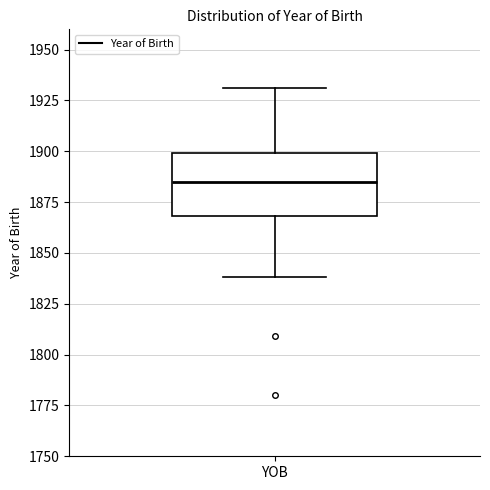

Transcribe this box plot: give where the median line is, the range the box spans, and where the two whiskers end, as read against the y-axis. The values are not printed on the chart, so give them approximately, as read against the axis.

median 1885, box 1870 to 1900, whiskers 1840 to 1930